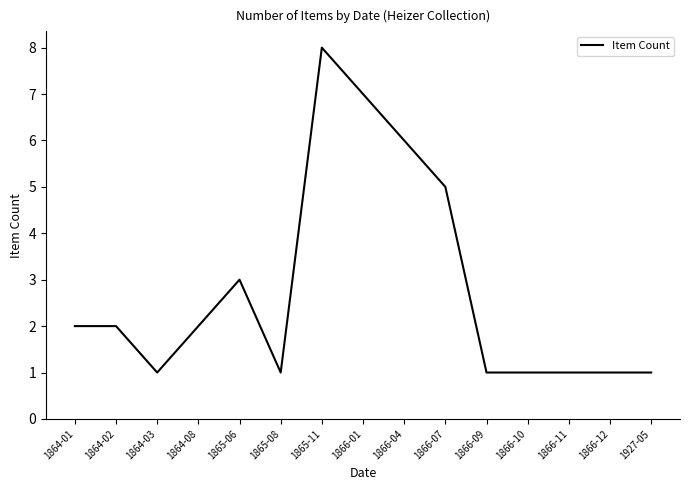

Approximately how many times larger is the value at 1866-01 compared to 1864-02?

3.5